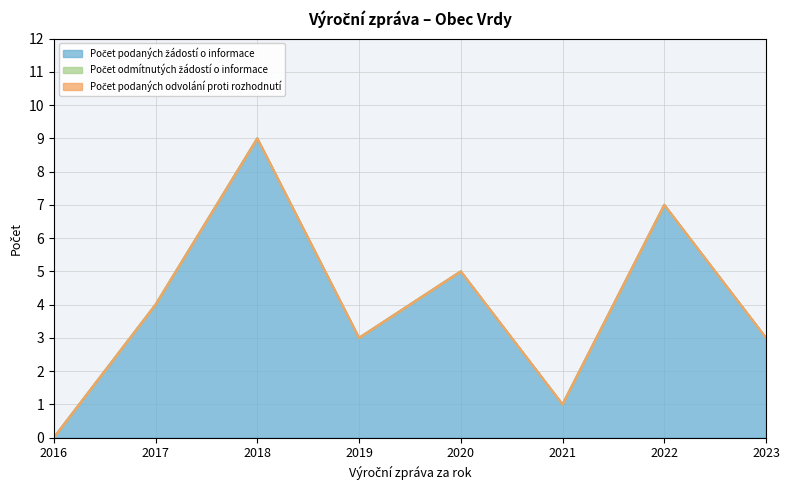

How many positive values does the Počet podaných žádostí o informace series have?

7